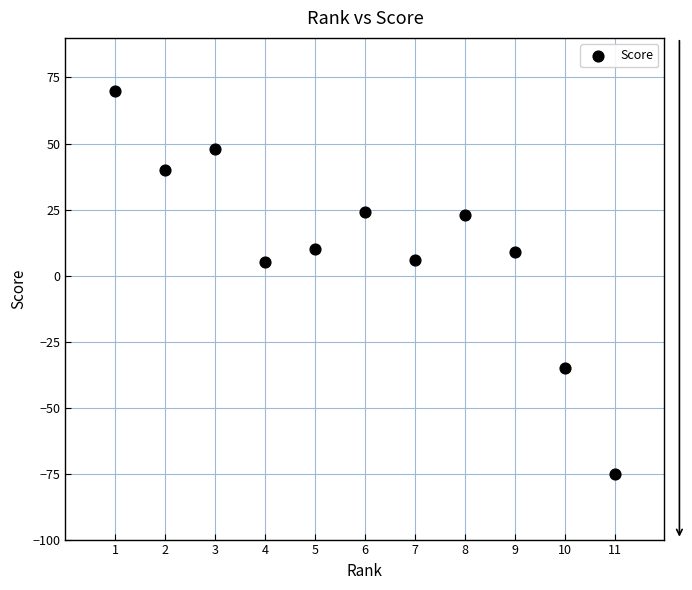

What is the average X value?

6